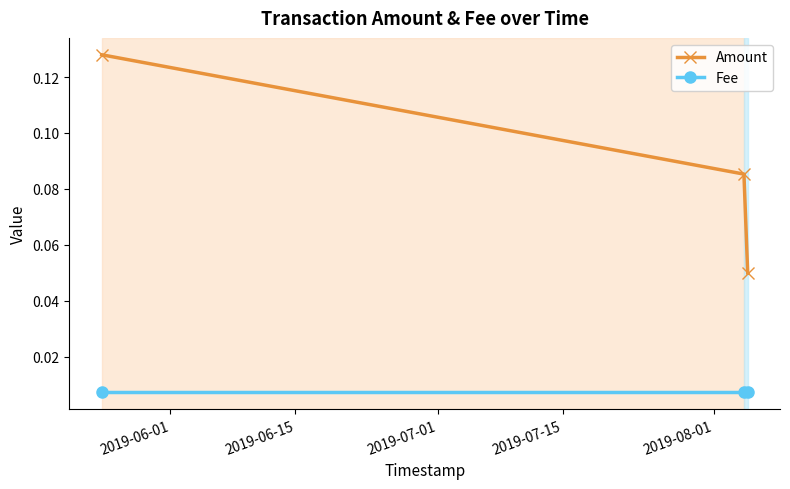

Which series has the widest spread of values?

Amount